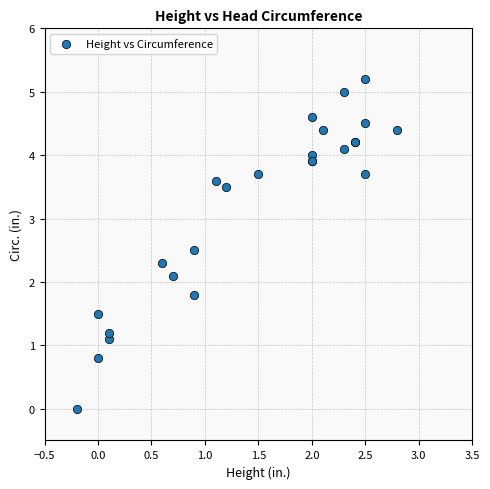

What Y value in the scatter plot is closest to 2?

2.1